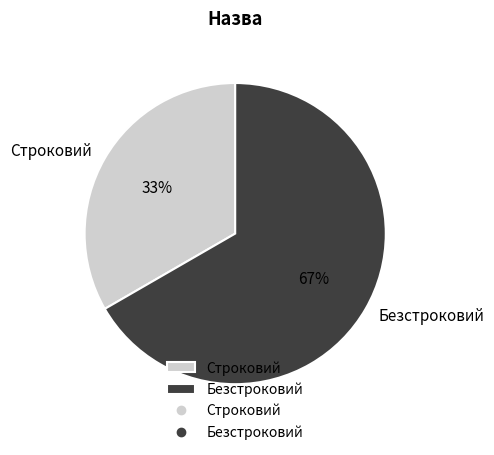

What is the largest slice in the pie chart?

Безстроковий